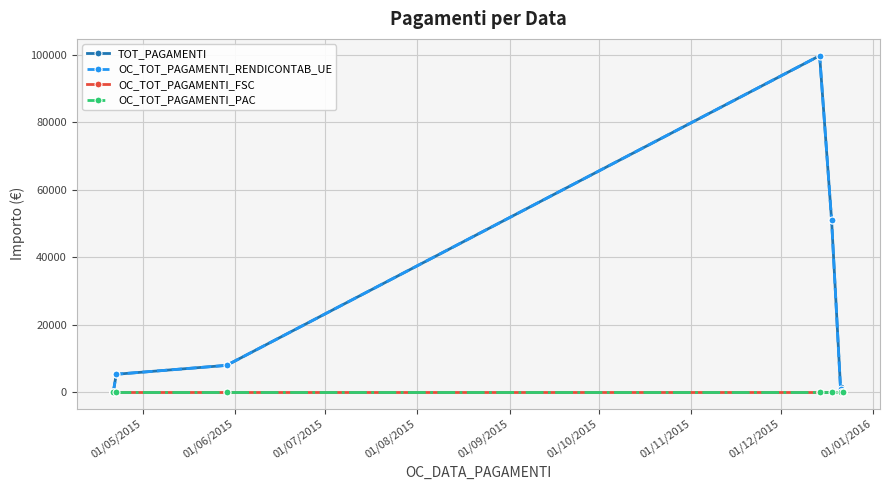

How many lines are shown in the chart?

4